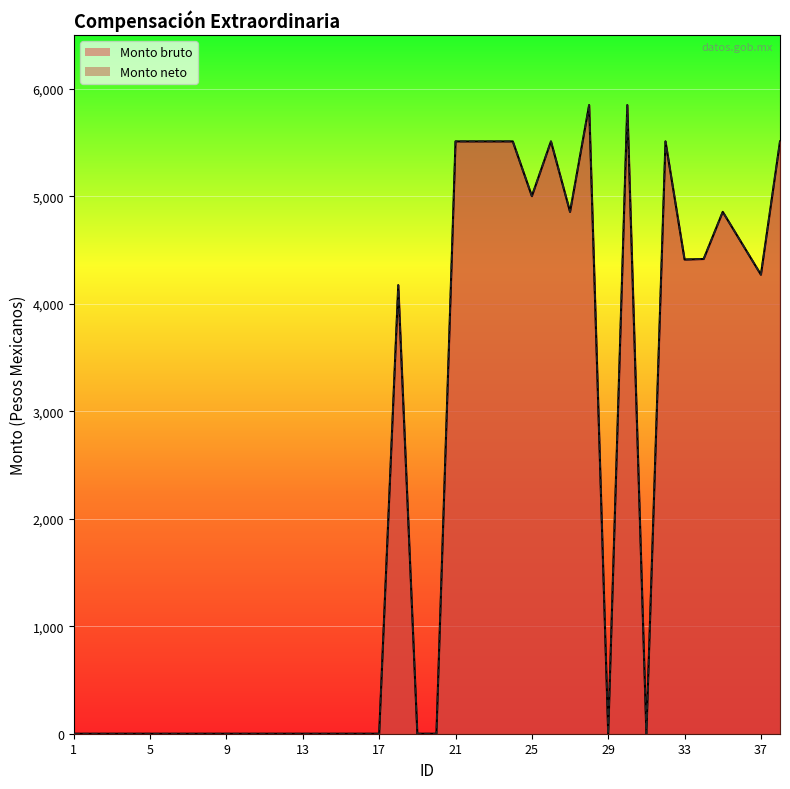

How many series are shown in this chart?

2